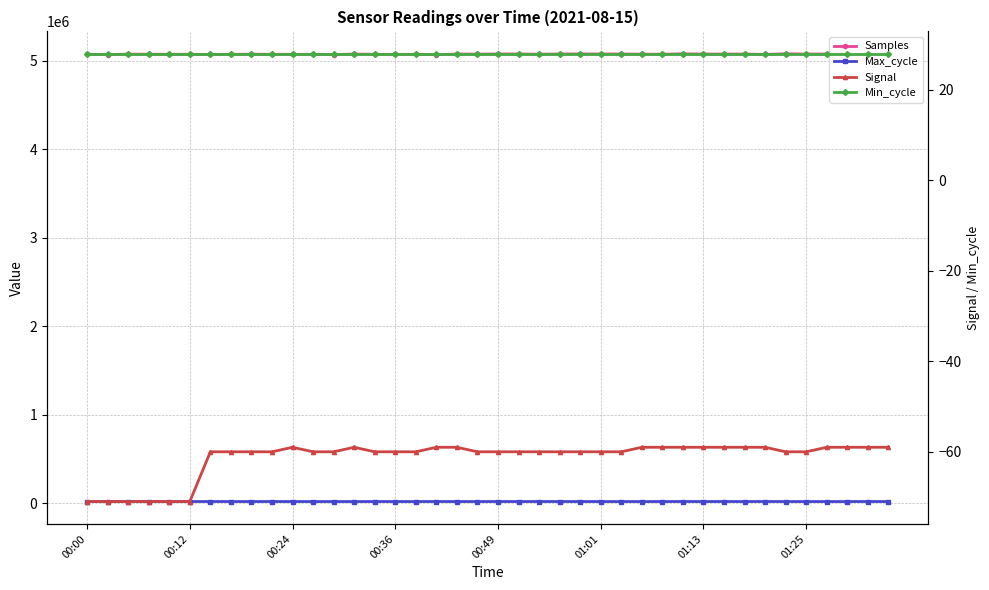

What is the difference between the second highest and minimum values in the Samples series?

9767